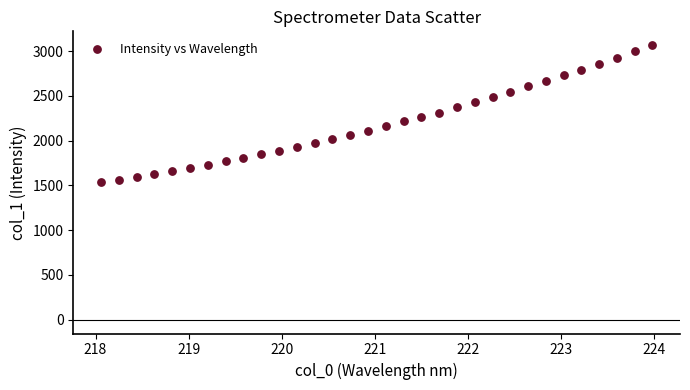

What is the range of Y values (max minus min)?

1534.4